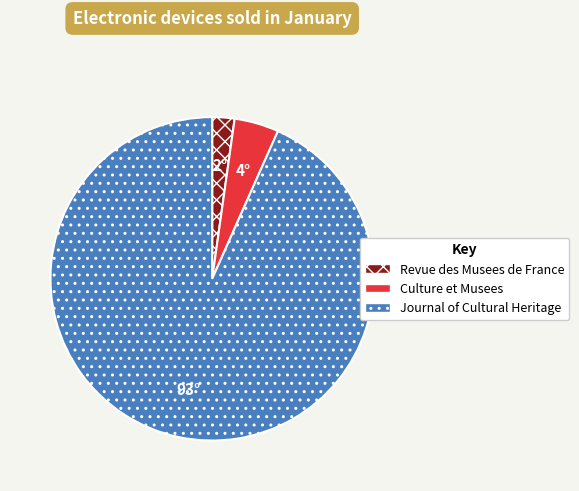

Does Revue des Musees de France account for over 50% of the chart?

No